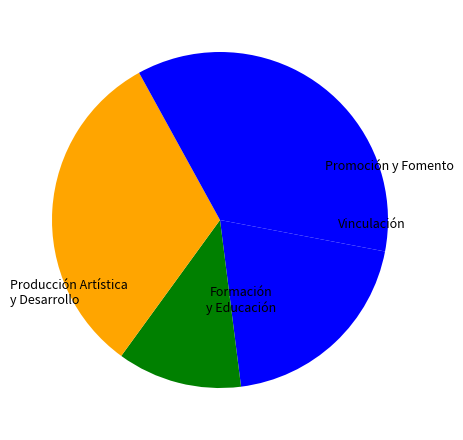

How many slices are in this pie chart?

5